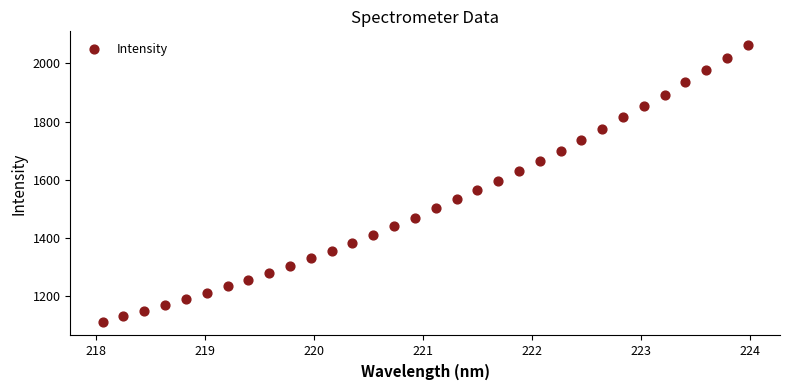

What is the range of X values (max minus min)?

5.9